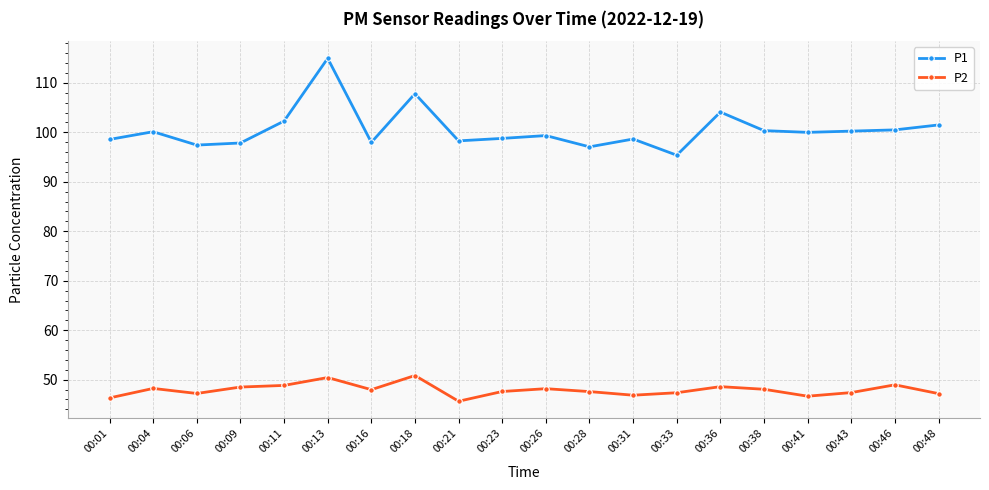

What is the average value of the P1 series?

100.6